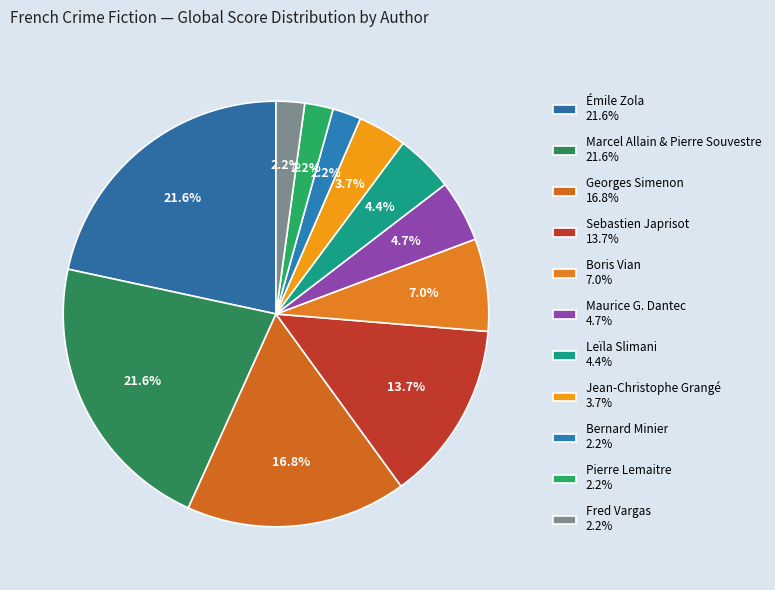

True or false: Jean-Christophe Grangé accounts for 4% of the total.

True